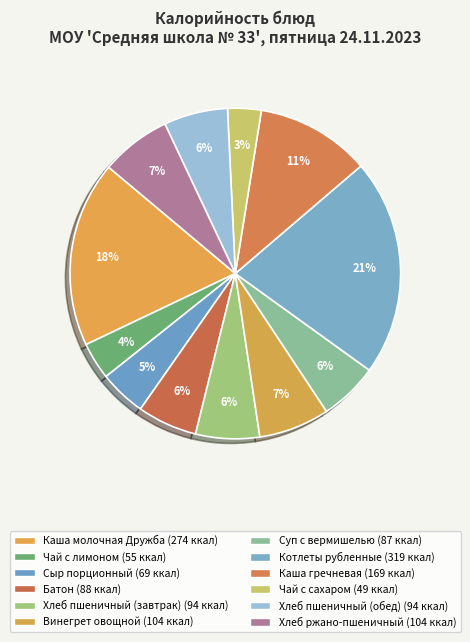

Is the sum of Каша молочная Дружба and Сыр порционный greater than half?

No